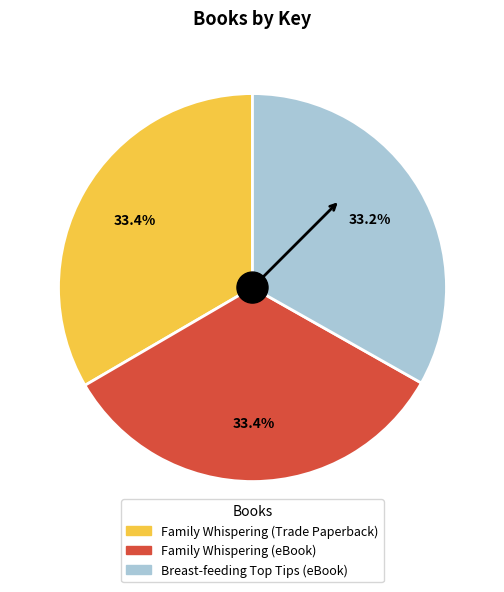

To the nearest percent, what portion does Family Whispering (Trade Paperback) represent?

33%